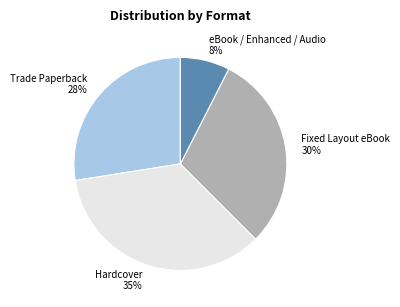

Approximately how many times larger is the value at Fixed Layout eBook compared to Trade Paperback?

1.1